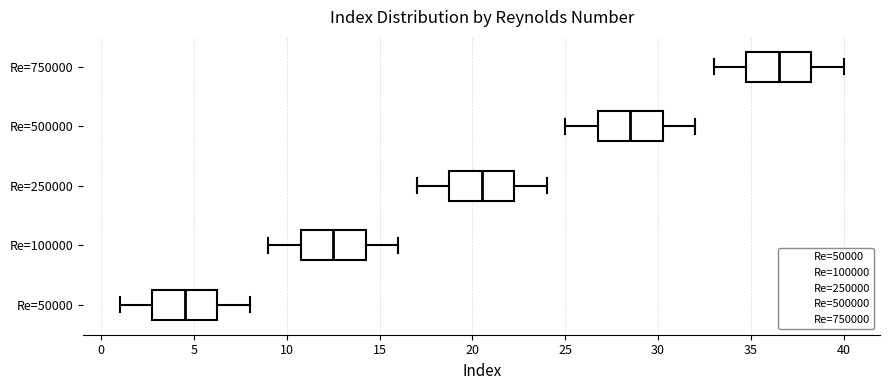

Where does the right whisker of the box for Re=50000 end on the x-axis? The values are not printed on the chart, so give them approximately, as read against the axis.

8.0